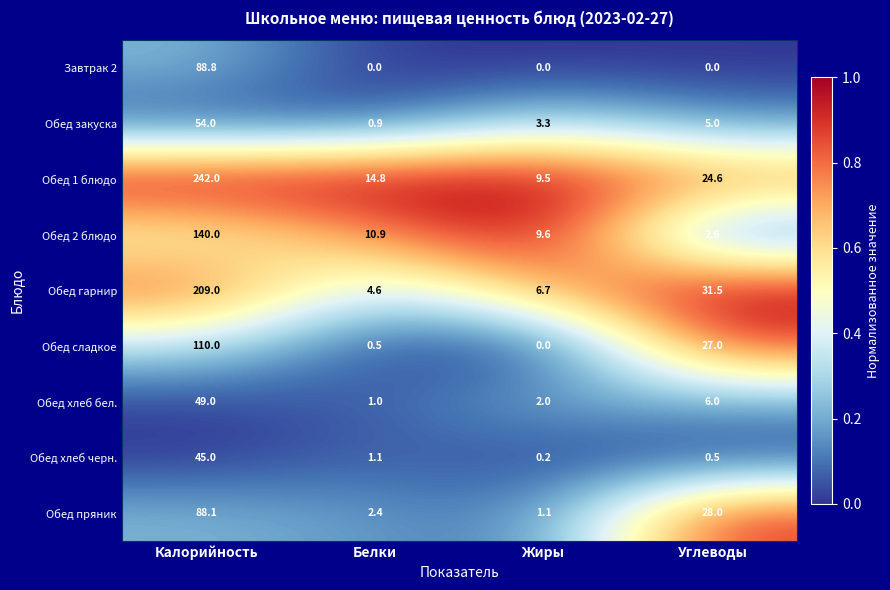

What value does the Обед гарнир series have at Белки?

4.6